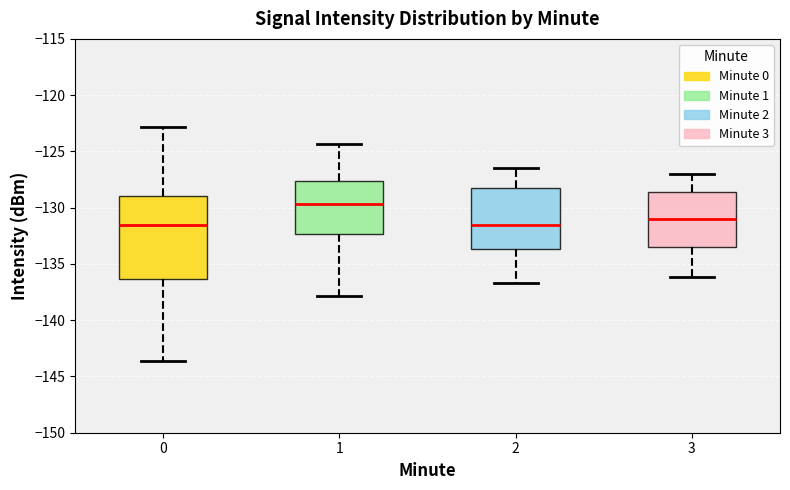

Reading left to right, read every box against the y-axis: the position of its median line, the range the box covers, and the ends of its whiskers. The values are not printed on the chart, so give them approximately, as read against the axis.

0: median -131.5, box -136.5 to -129.0, whiskers -143.5 to -123.0
1: median -129.5, box -132.5 to -127.5, whiskers -138.0 to -124.5
2: median -131.5, box -133.5 to -128.0, whiskers -136.5 to -126.5
3: median -131.0, box -133.5 to -128.5, whiskers -136.0 to -127.0